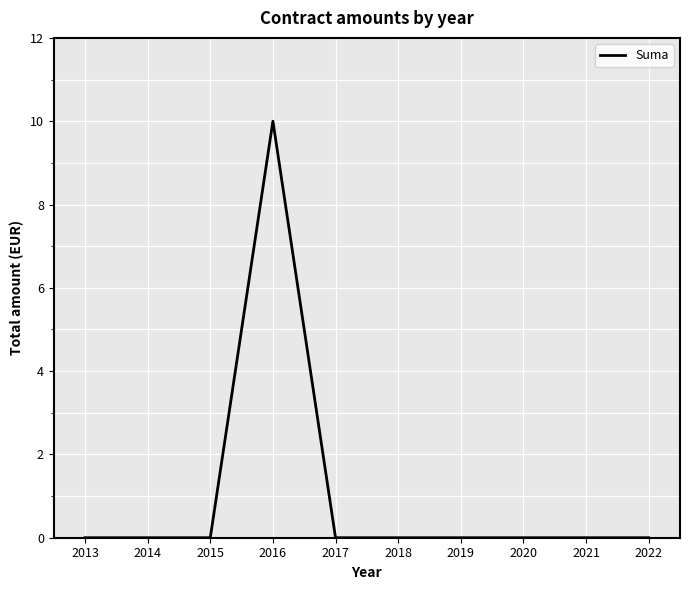

What is the greatest value displayed?

10